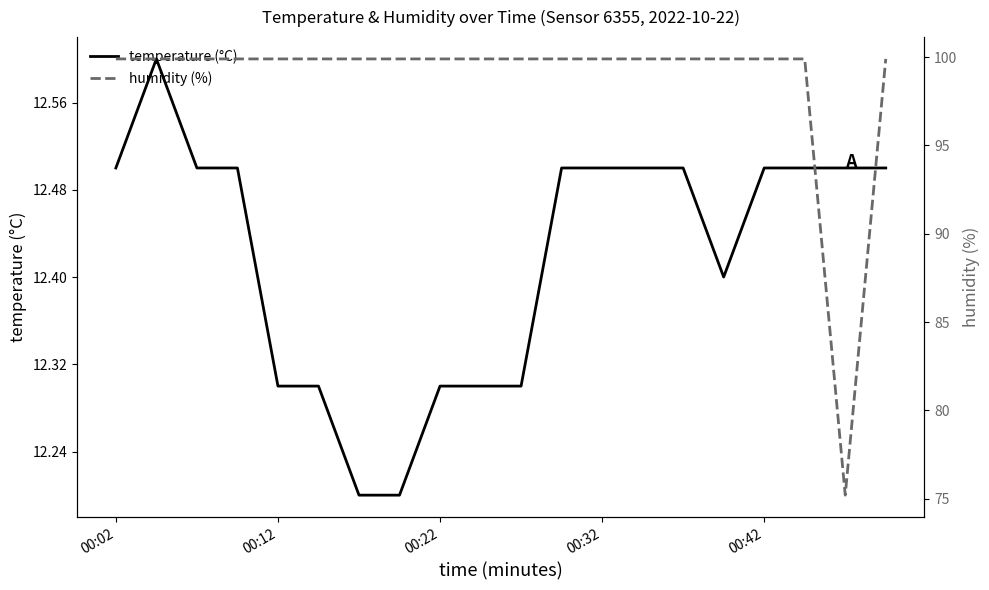

What is the total value across all series at 10?

112.2